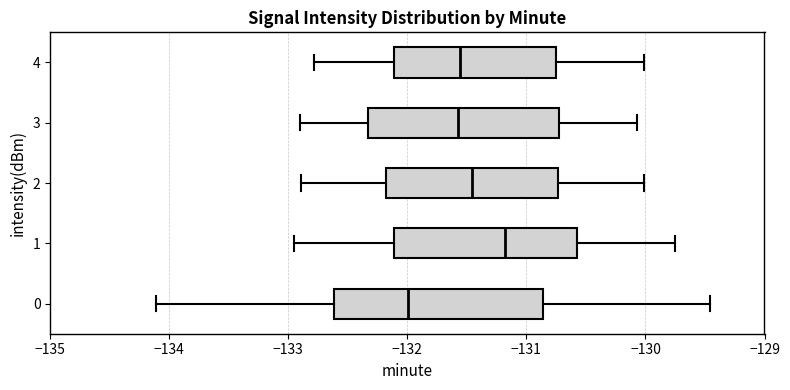

Where does the left whisker of the box at y = 2 end on the x-axis? The values are not printed on the chart, so give them approximately, as read against the axis.

-132.9